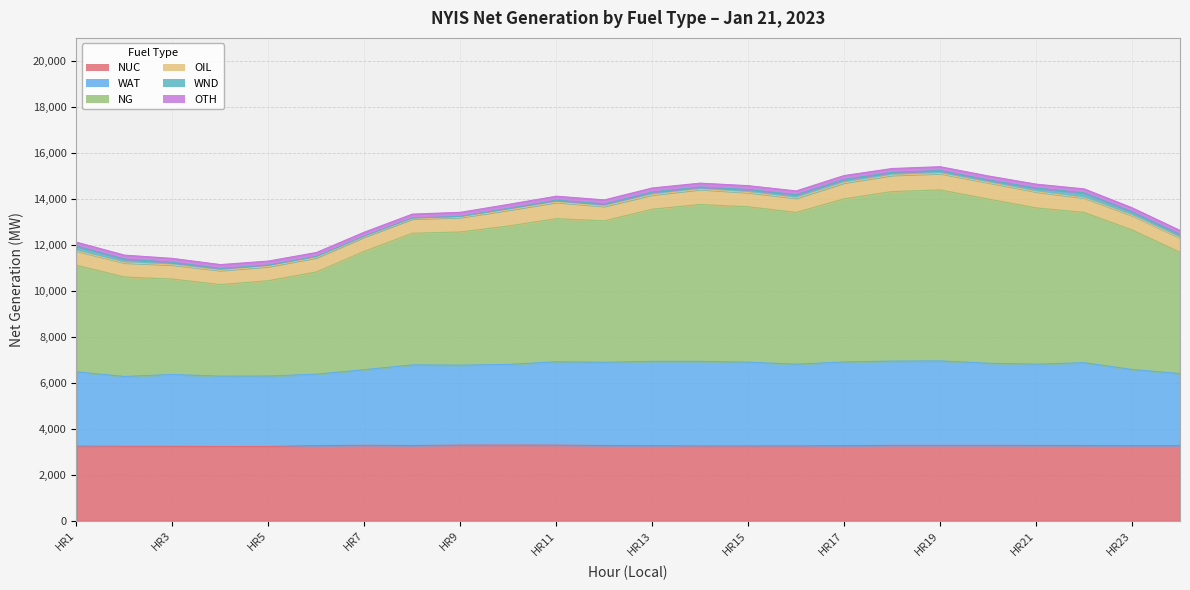

Where is WAT nearest to the value 6614?

HR23